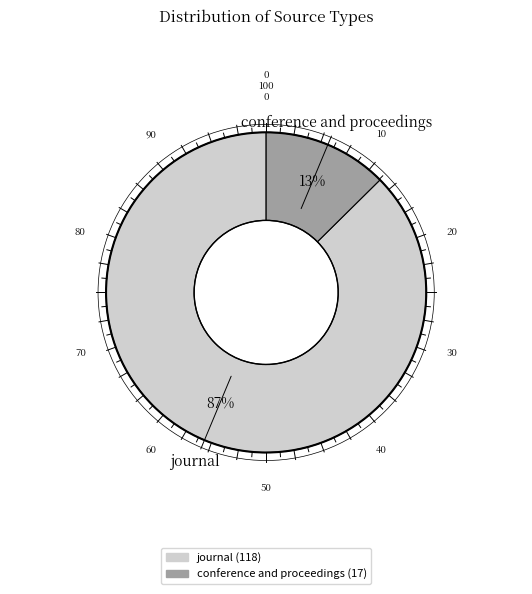

To the nearest percent, what is the average slice percentage?

50%